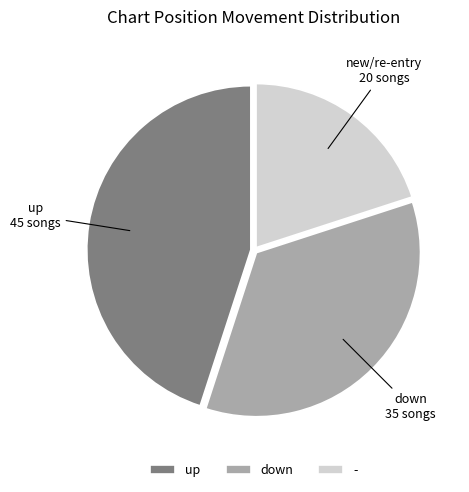

Does - account for over 50% of the chart?

No